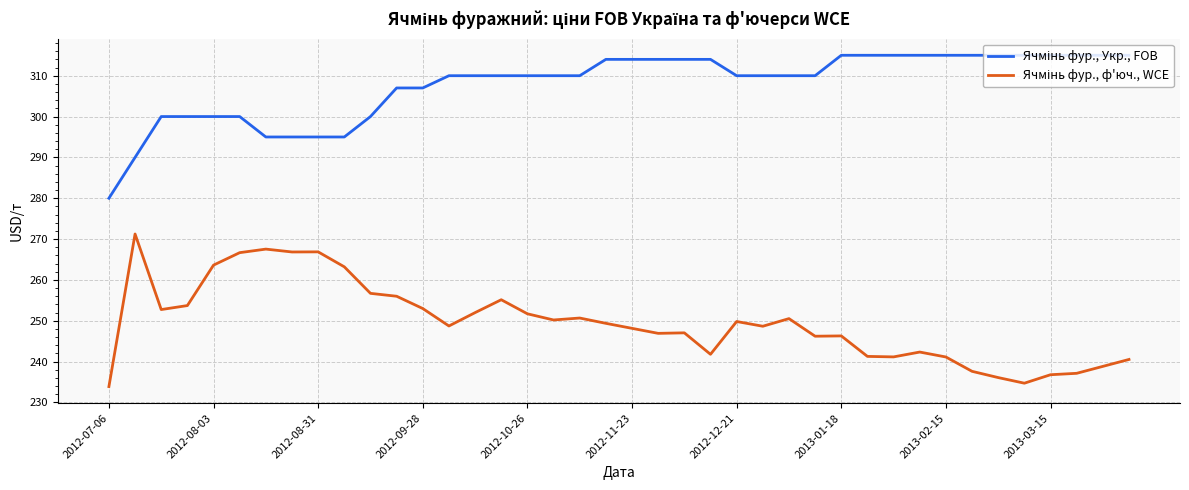

How many lines are shown in the chart?

2